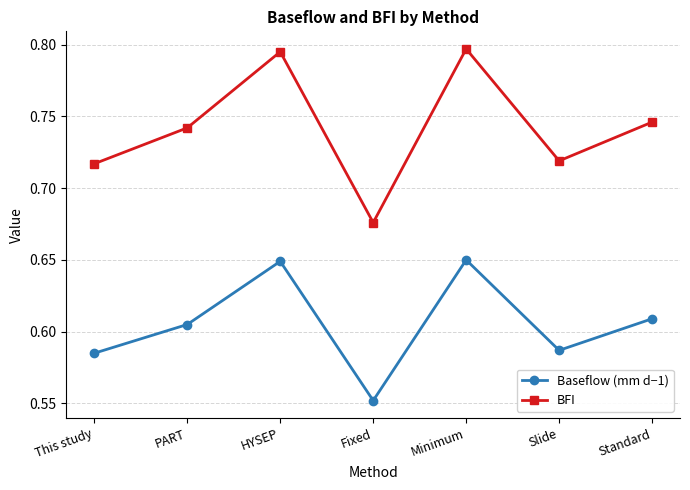

What position from the left is Standard?

7